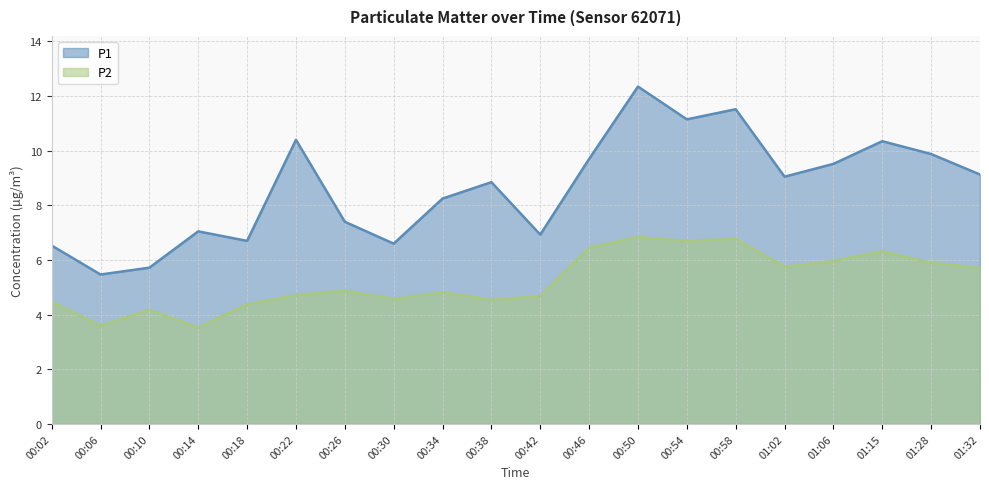

At which label does P2 reach its peak?

00:50